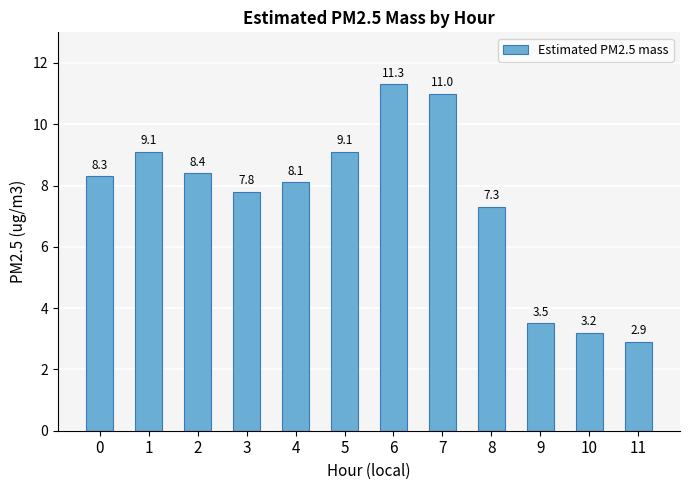

Where is the data nearest to the value 7?

8